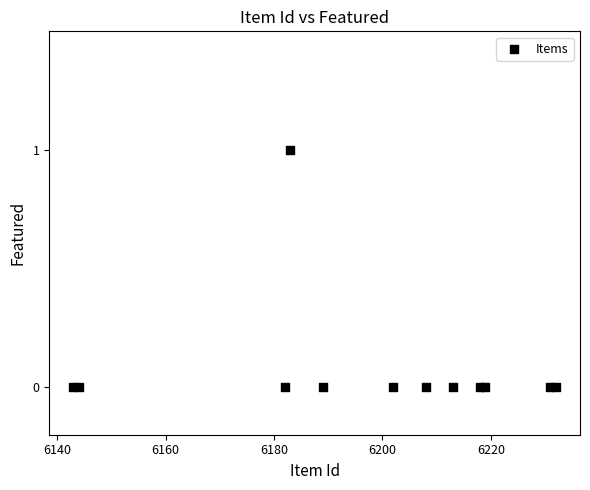

What is the average X value?

6197